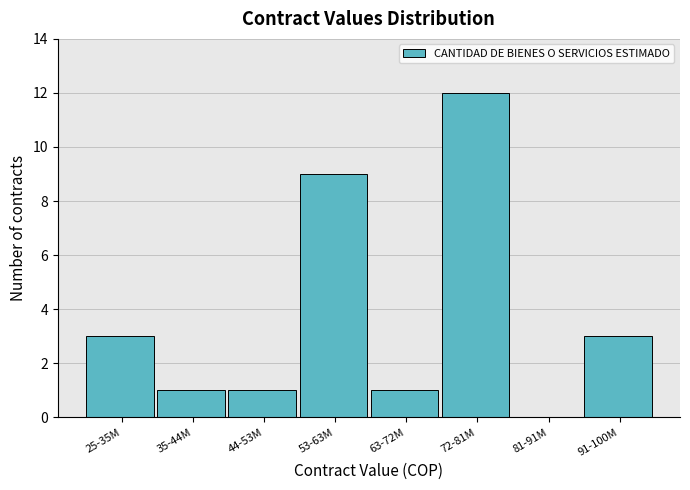

Reading left to right, what are all the values shown in this chart?

25-35M=3	35-44M=1	44-53M=1	53-63M=9	63-72M=1	72-81M=12	81-91M=0	91-100M=3